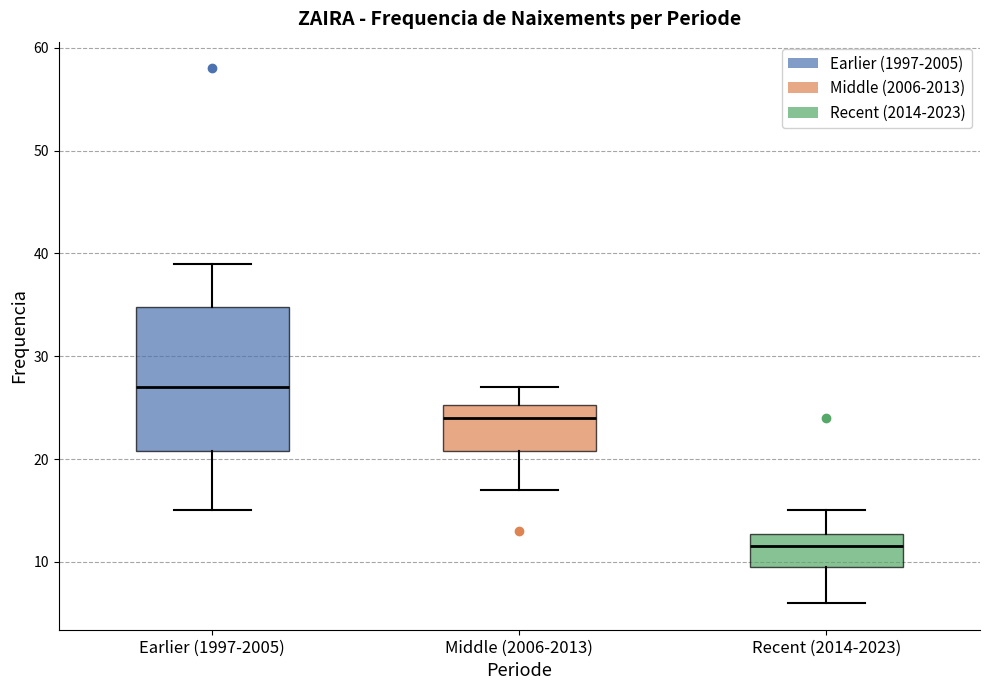

Reading left to right, read every box against the y-axis: the position of its median line, the range the box covers, and the ends of its whiskers. The values are not printed on the chart, so give them approximately, as read against the axis.

Earlier (1997-2005): median 27, box 21 to 35, whiskers 15 to 39
Middle (2006-2013): median 24, box 21 to 25, whiskers 17 to 27
Recent (2014-2023): median 12, box 10 to 13, whiskers 6 to 15